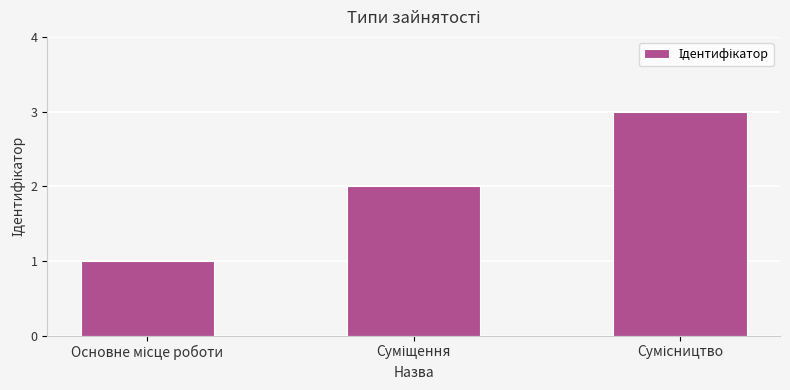

What is the greatest value displayed?

3